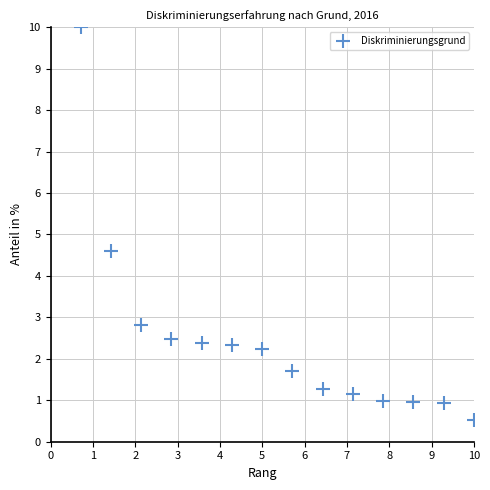

What is the range of X values (max minus min)?

9.3